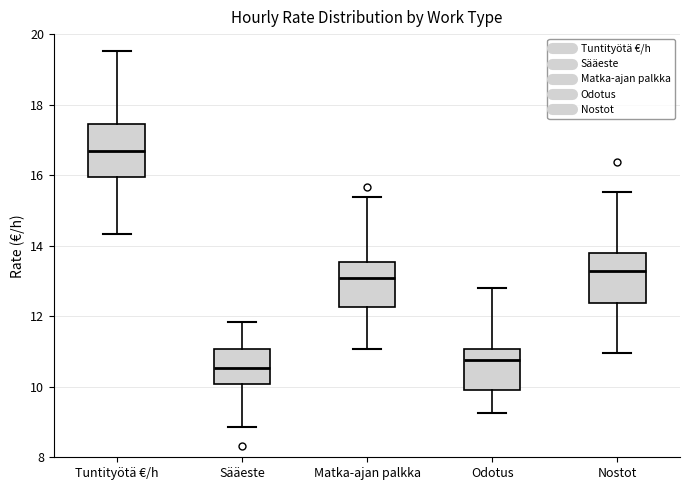

Reading left to right, read every box against the y-axis: the position of its median line, the range the box covers, and the ends of its whiskers. The values are not printed on the chart, so give them approximately, as read against the axis.

Tuntityötä €/h: median 16.6, box 16.0 to 17.4, whiskers 14.4 to 19.6
Sääeste: median 10.6, box 10.0 to 11.0, whiskers 8.8 to 11.8
Matka-ajan palkka: median 13.0, box 12.2 to 13.6, whiskers 11.0 to 15.4
Odotus: median 10.8, box 10.0 to 11.0, whiskers 9.2 to 12.8
Nostot: median 13.2, box 12.4 to 13.8, whiskers 11.0 to 15.6